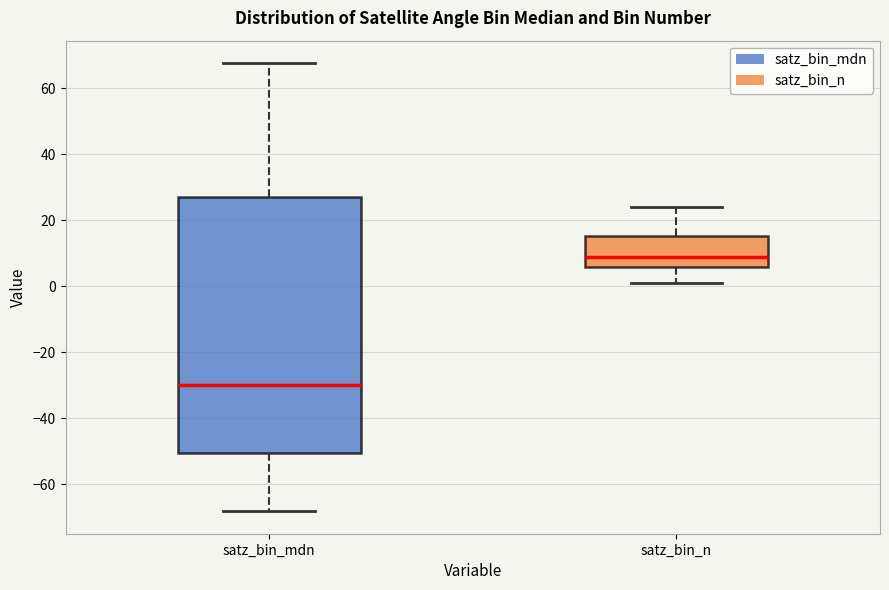

Where is the upper edge of the box for satz_bin_n on the y-axis? The values are not printed on the chart, so give them approximately, as read against the axis.

16